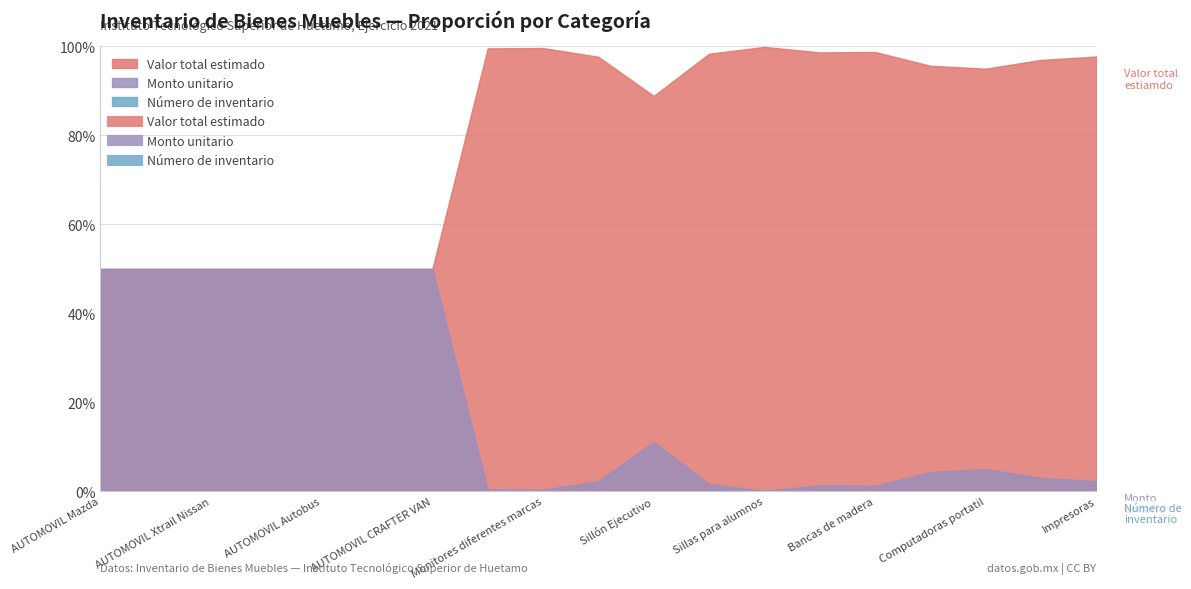

How many values in the Valor total estimado series are below 1461056?

9